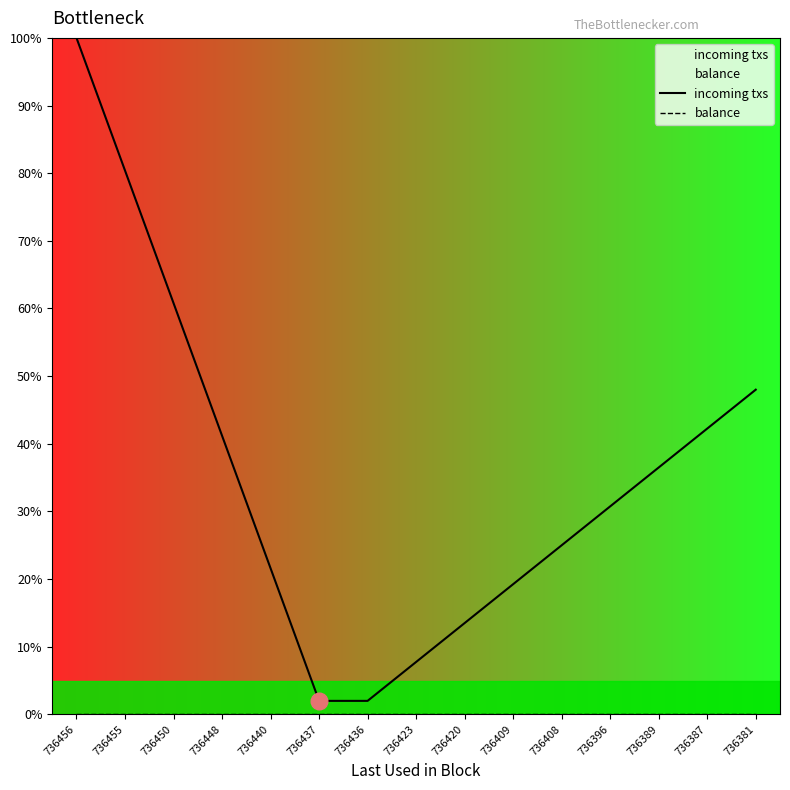

What is the spread (max minus min) of values at 736455?

80.4